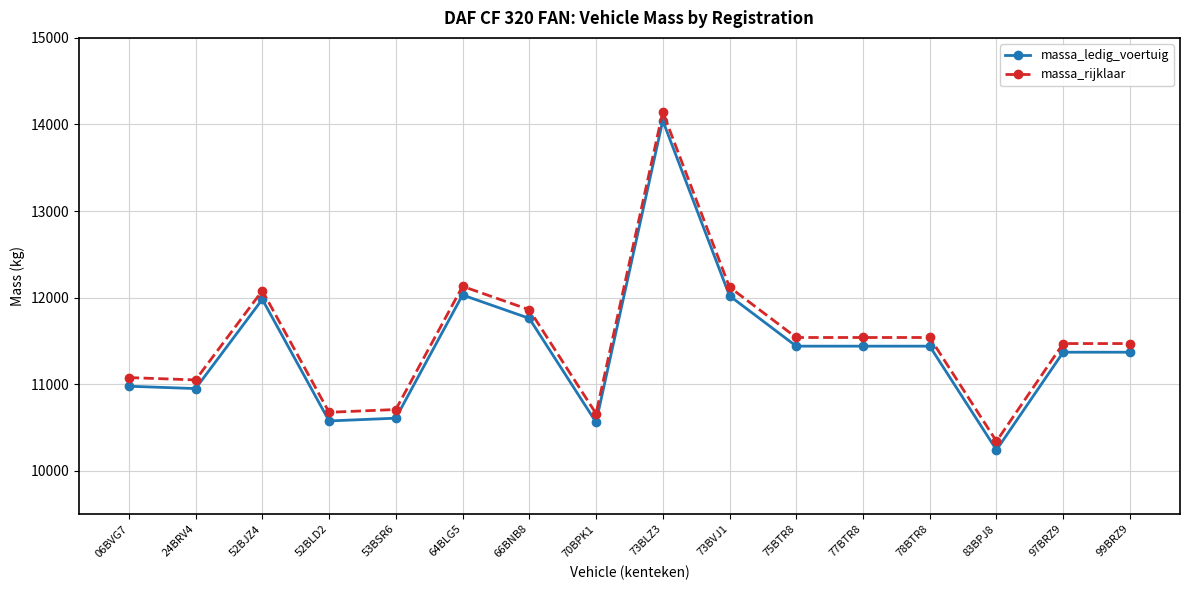

What is the spread (max minus min) of values at 06BVG7?

100